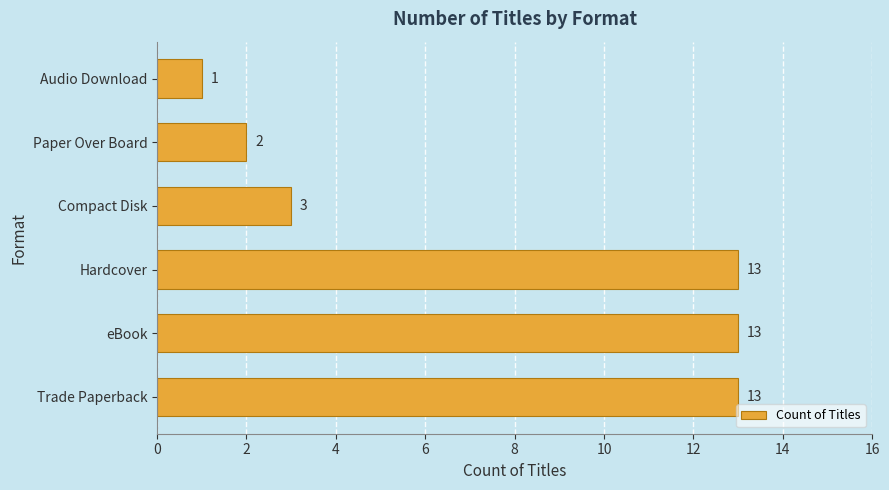

Between Compact Disk and Paper Over Board, which is larger?

Compact Disk